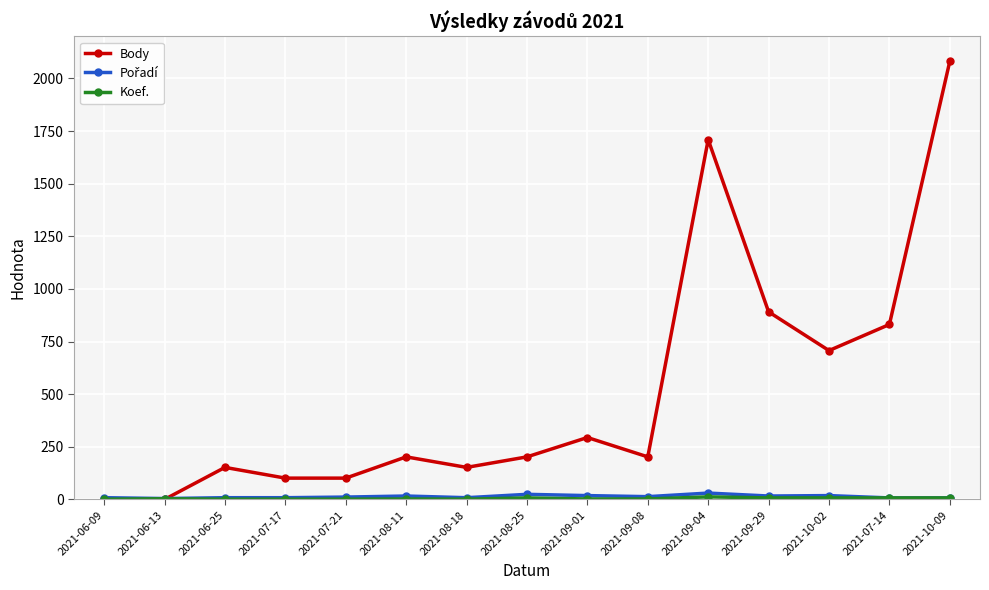

The value of Body at 2021-07-17 is 101. True or false?

True